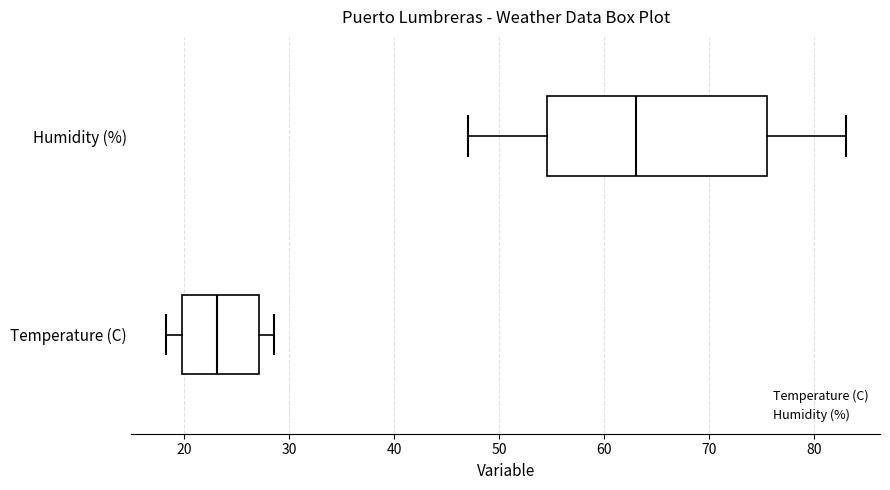

Where does the right whisker of the box for Temperature (C) end on the x-axis? The values are not printed on the chart, so give them approximately, as read against the axis.

29